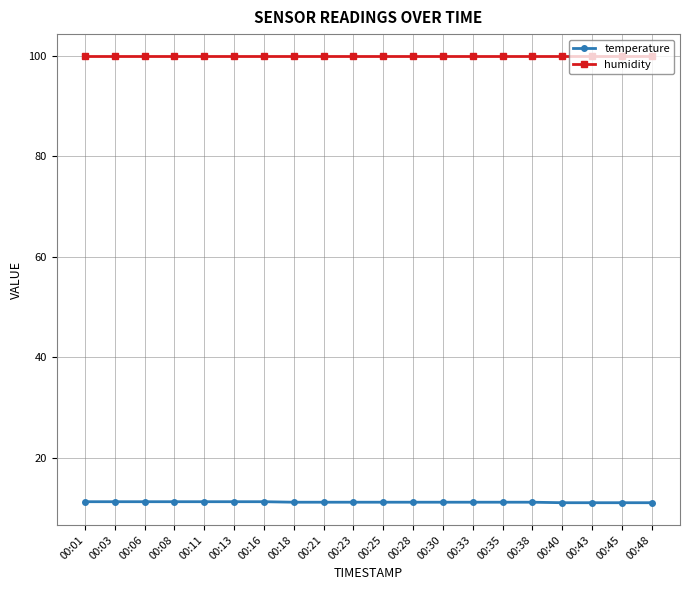

What is the difference between the temperature values at 00:21 and 00:45?

0.1